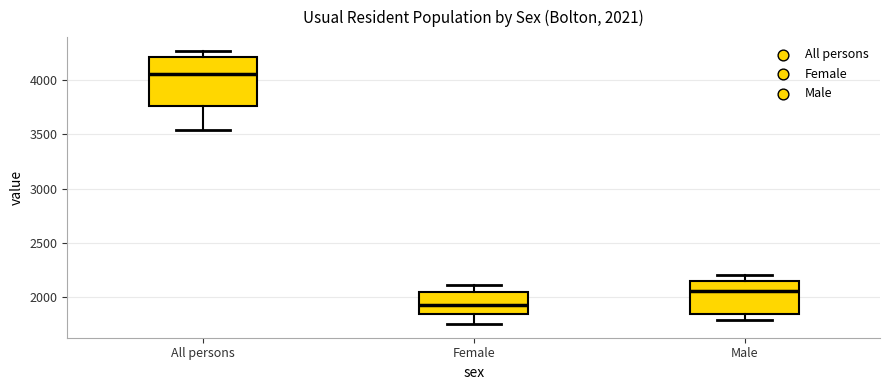

Which box is the tallest, from its lower edge to its upper edge?

All persons